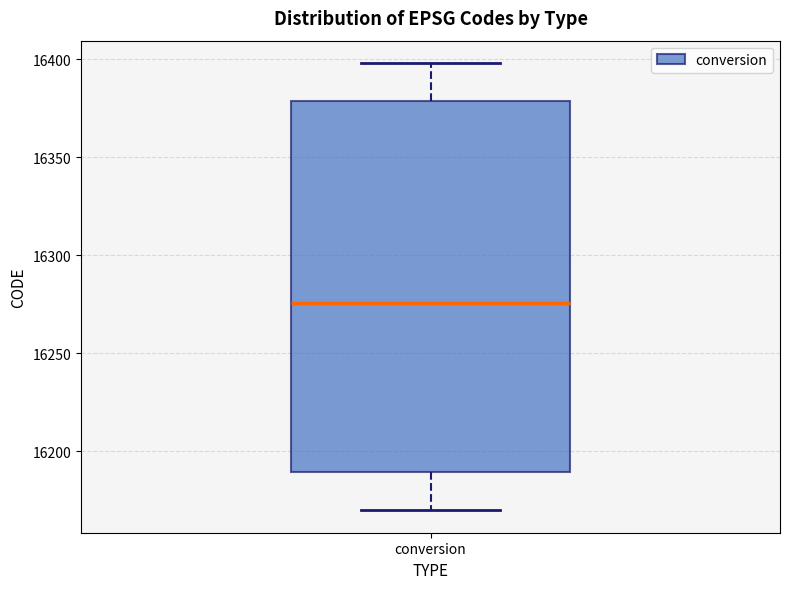

Where does the lower whisker of the box for conversion end on the y-axis? The values are not printed on the chart, so give them approximately, as read against the axis.

16170